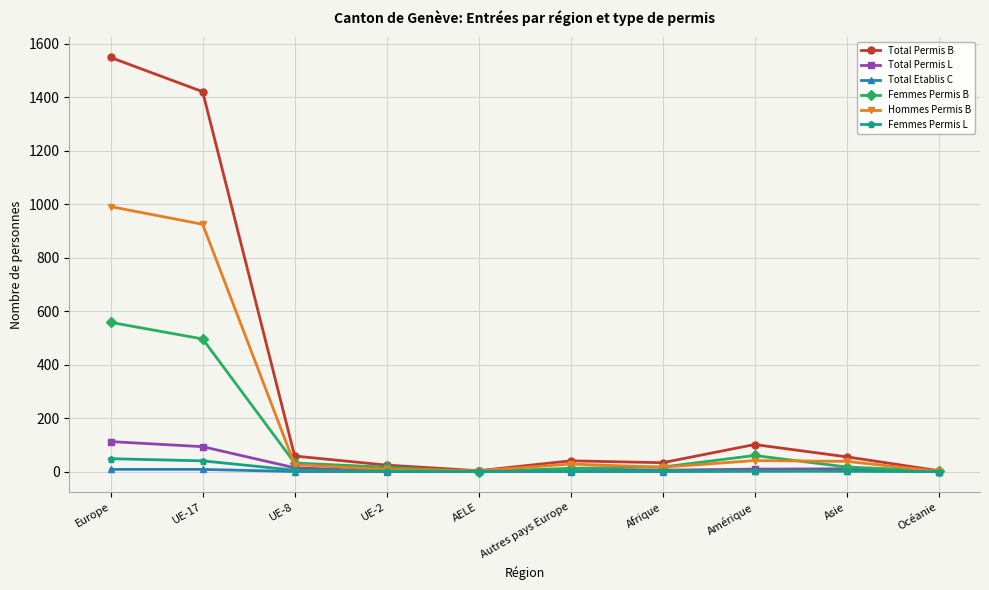

Which series has the largest range (max minus min)?

Total Permis B